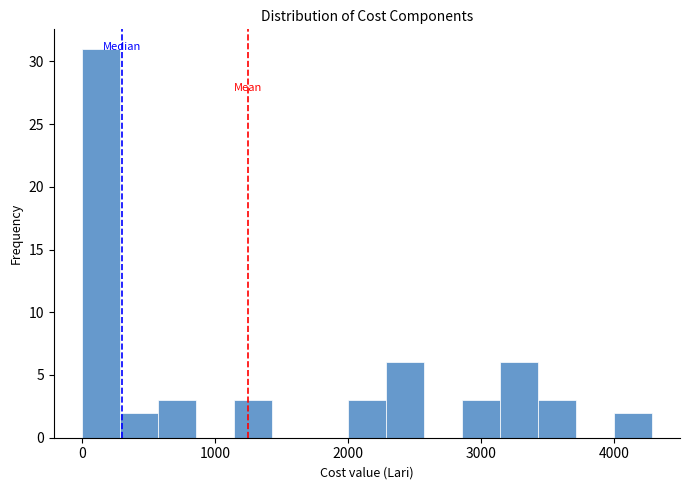

Around what value on the x-axis is the tallest bar? Give the approximate position of its centre, as read against the axis.

100